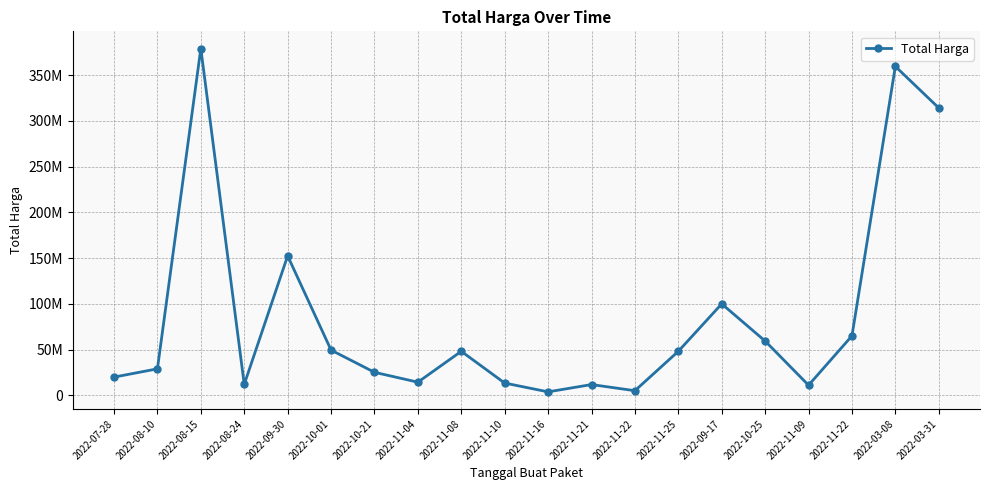

What is the value of the 13th point from the left?

5093000